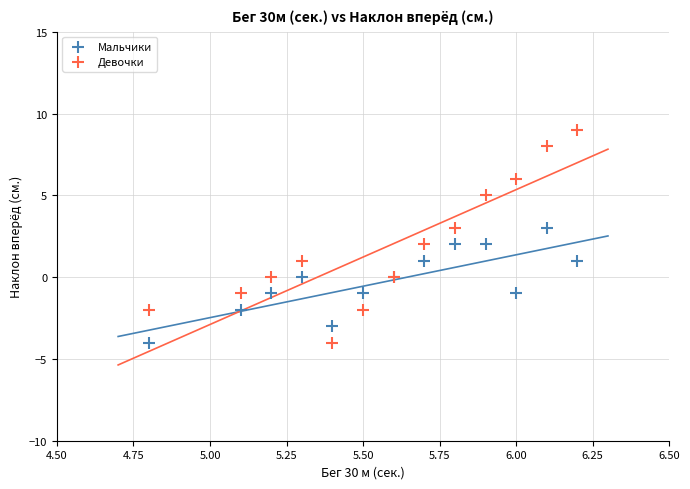

Which series reaches the maximum Y coordinate?

Девочки